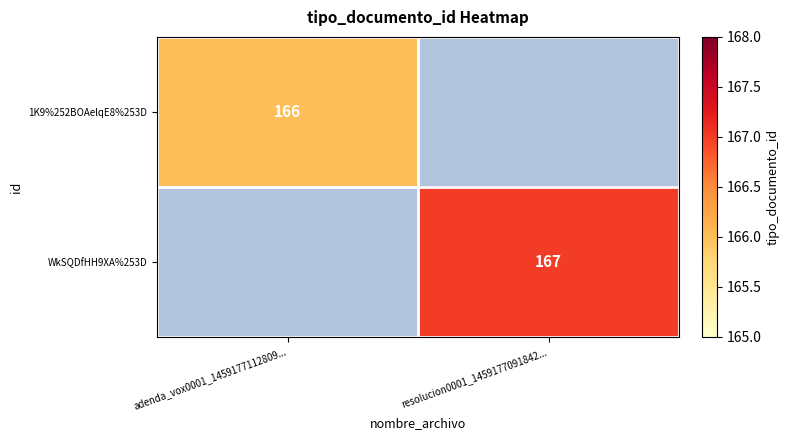

At how many categories does at least one series exceed 166?

1